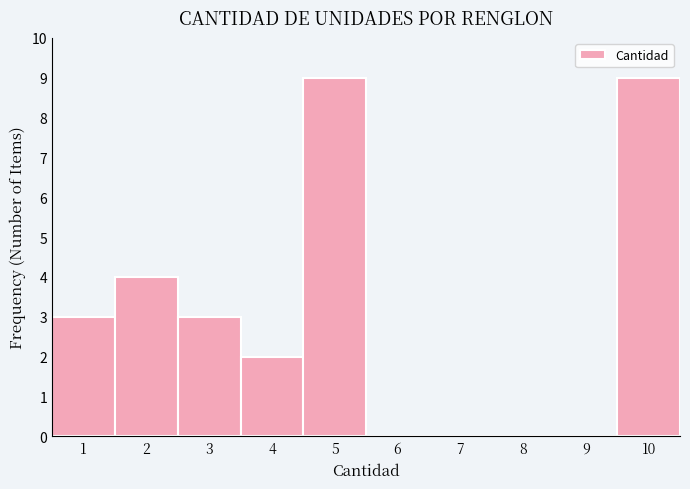

What is the maximum value shown in the chart?

9